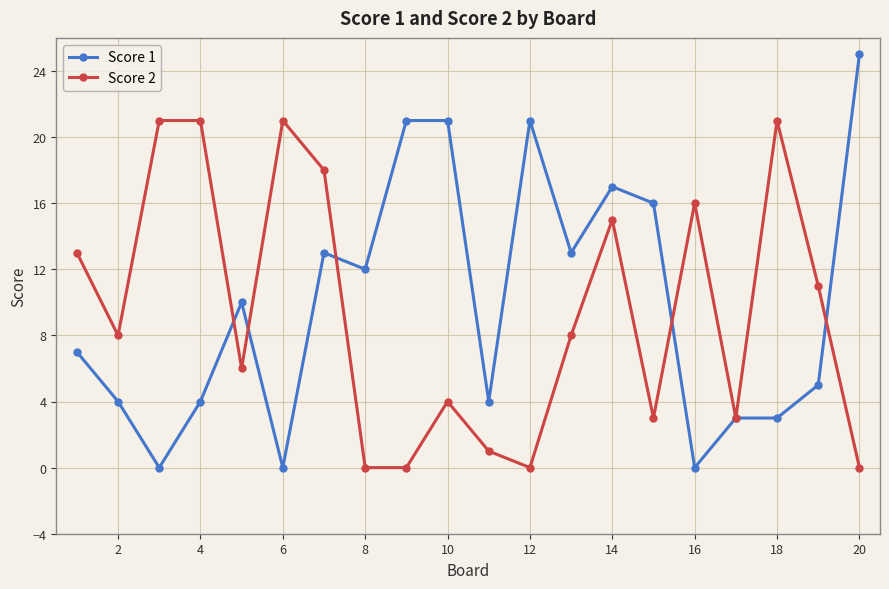

List the series in order of their overall mean, highest first.

Score 1, Score 2